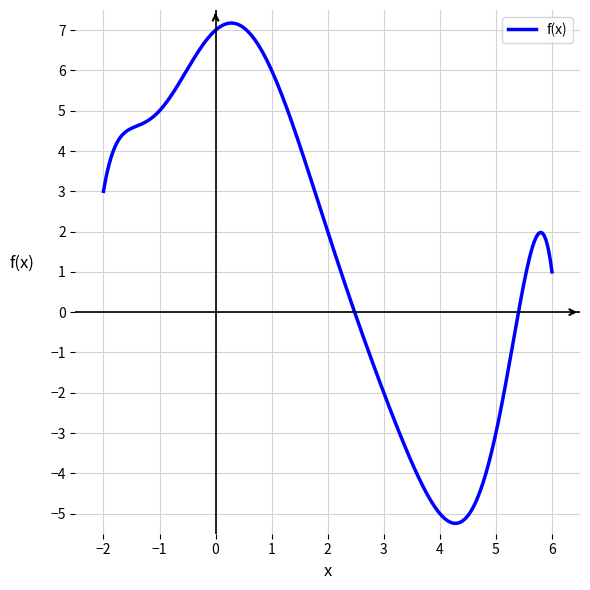

How many series are shown in this chart?

1